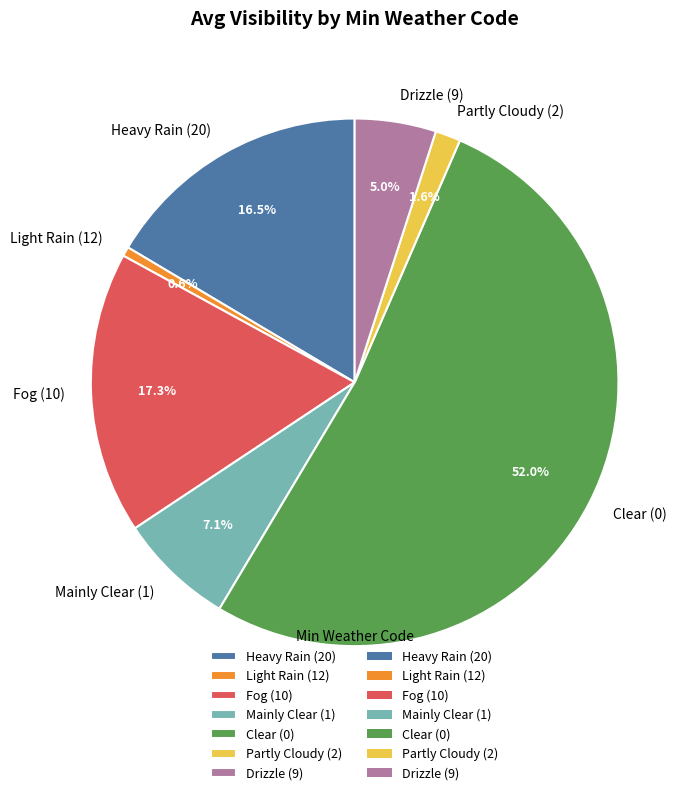

Combined, what portion of the pie is Fog (10) and Partly Cloudy (2)?

18.9%